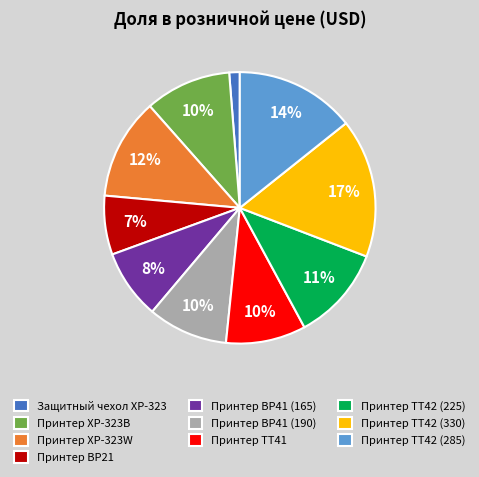

To the nearest percent, what is the combined percentage of Принтер BP41 (190) and Защитный чехол XP-323?

11%